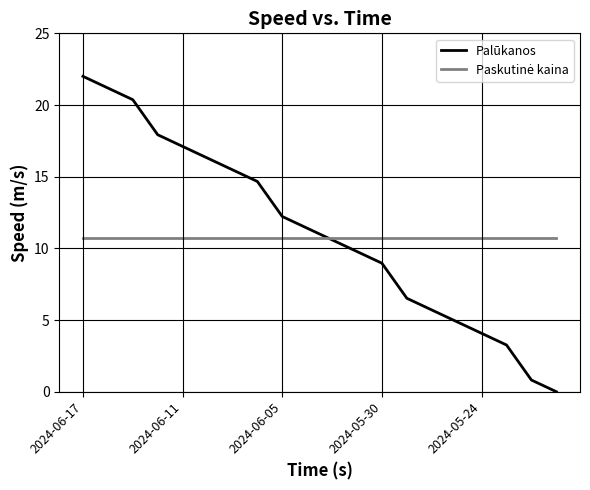

What is the maximum value for Palūkanos?

22.0